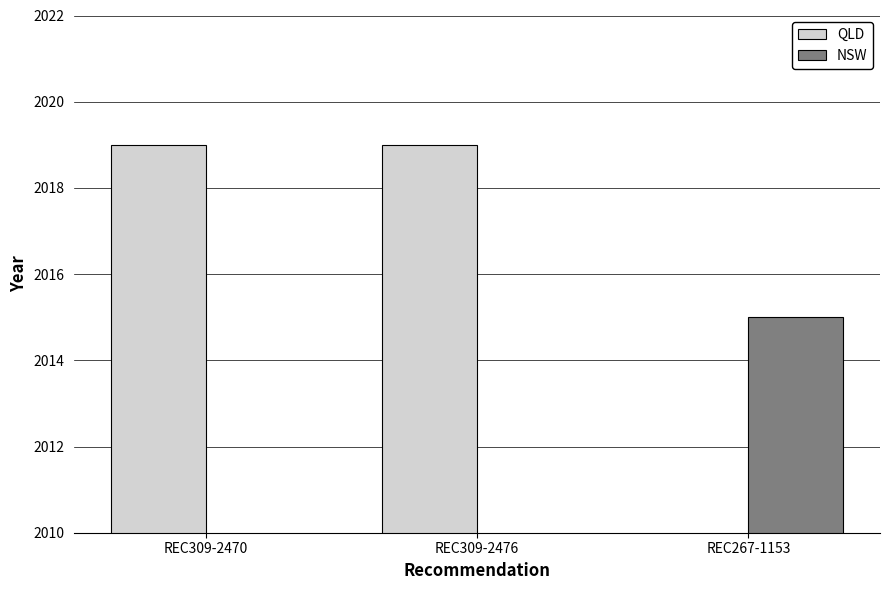

How many NSW values are between 0 and 2015?

3